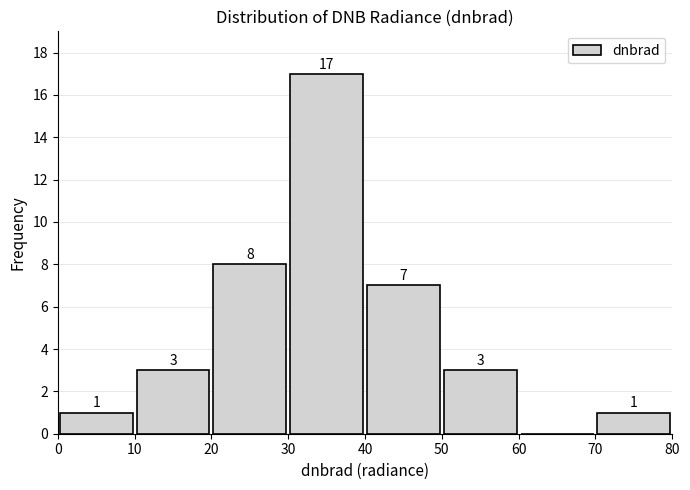

Over which range of the x-axis is the bar tallest?

30 to 40